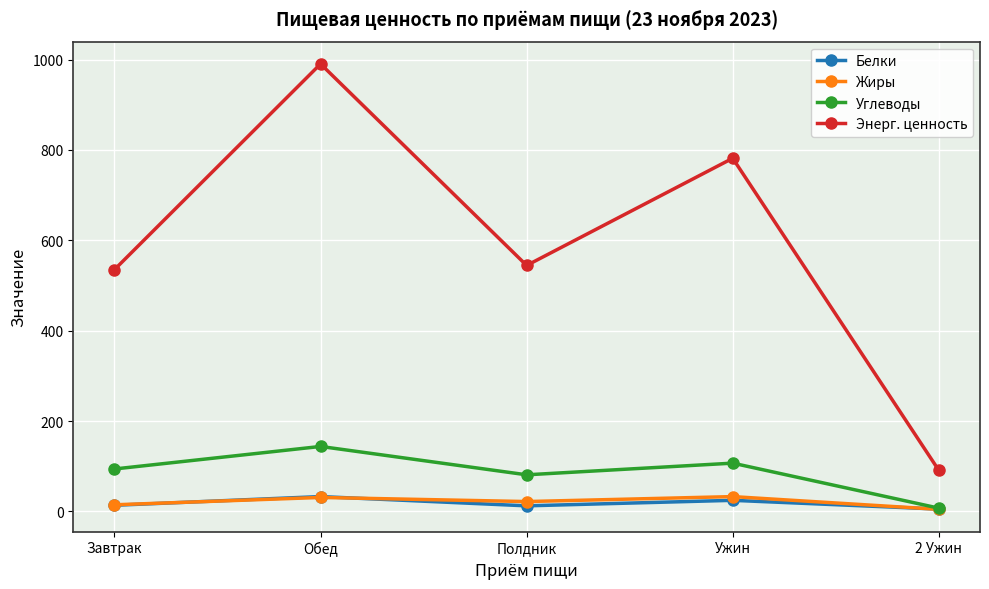

Which series has the largest range (max minus min)?

Энерг. ценность